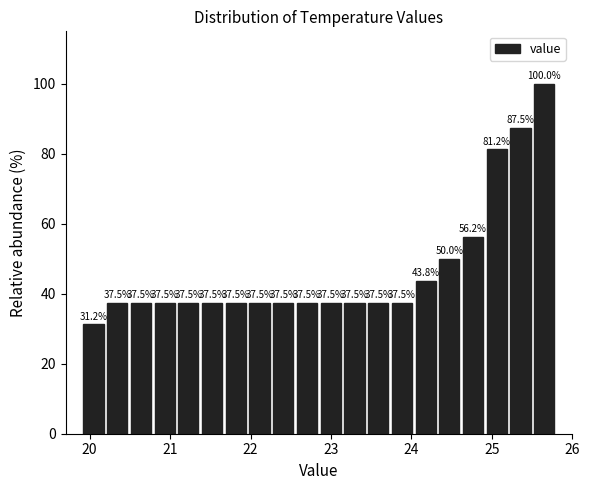

Around what value on the x-axis is the tallest bar? Give the approximate position of its centre, as read against the axis.

25.7